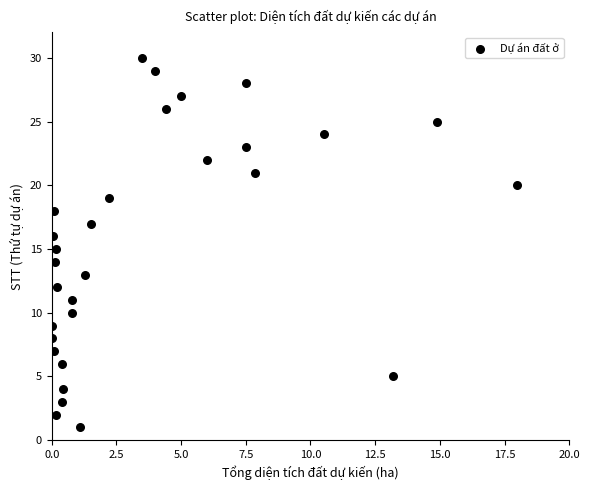

What is the range of Y values (max minus min)?

29